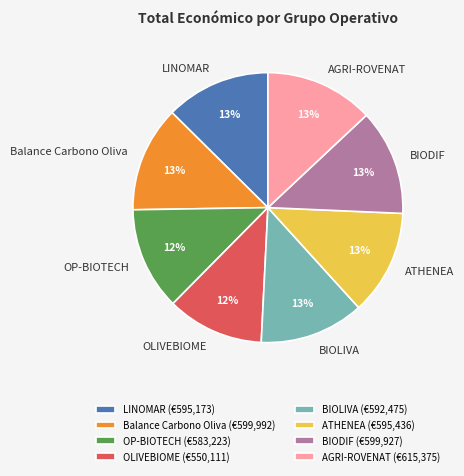

To the nearest percent, what is the average slice percentage?

12%